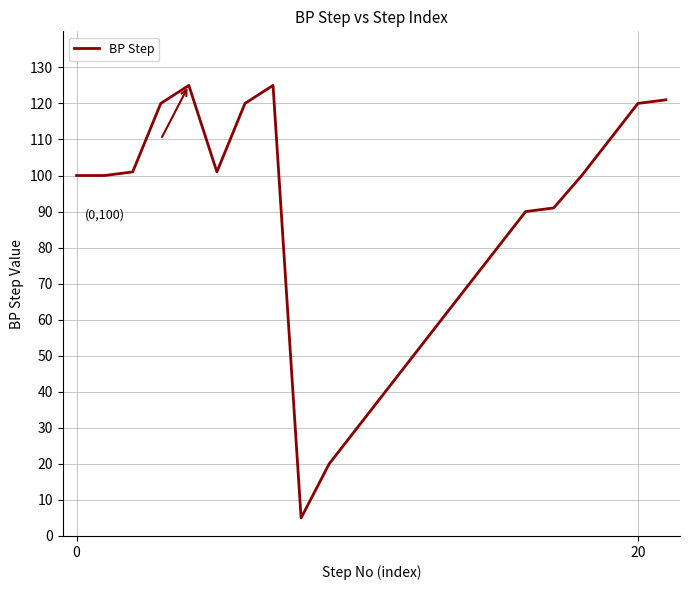

Is this an area chart (filled region under the line)?

No